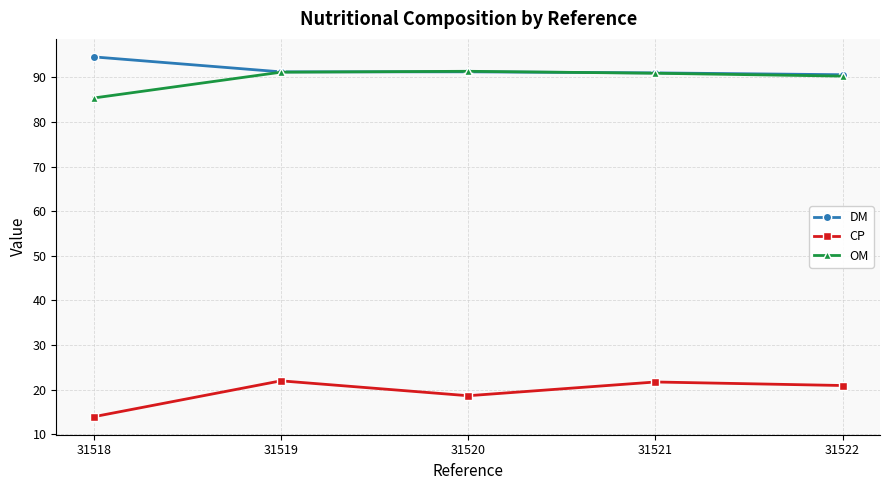

At which category does CP reach its first local peak?

31519